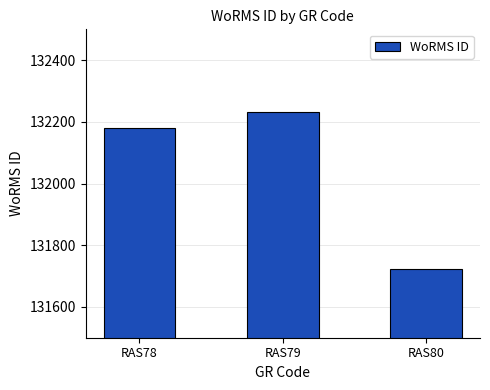

Is it true that the value at RAS79 is 132233?

True